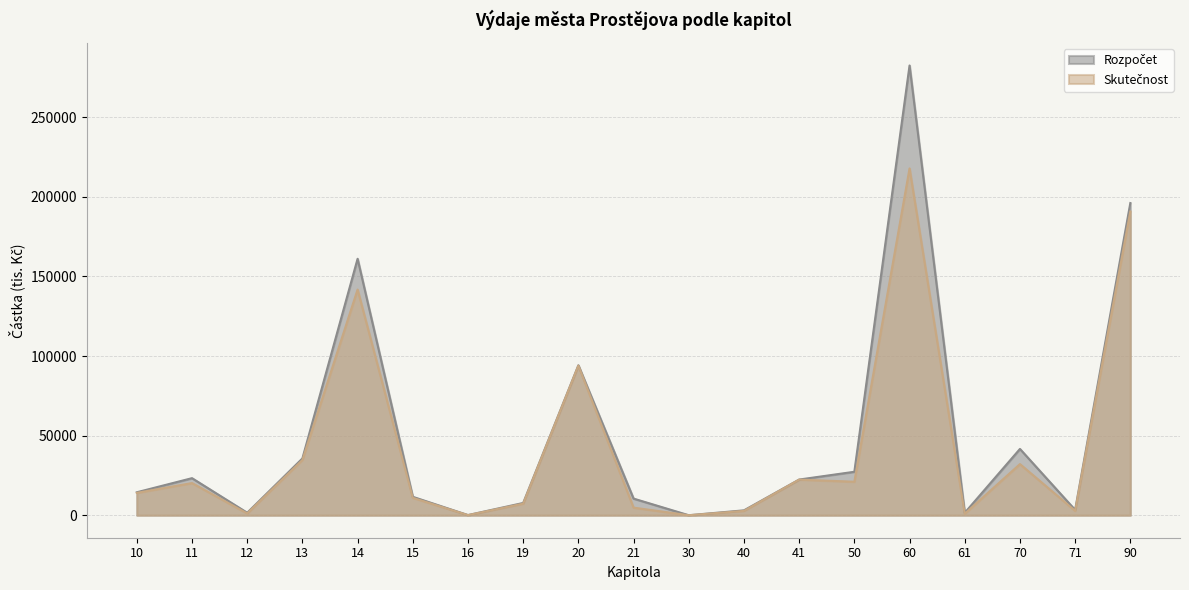

What is the value of the Skutečnost point at the 12th from the left?

2728.4